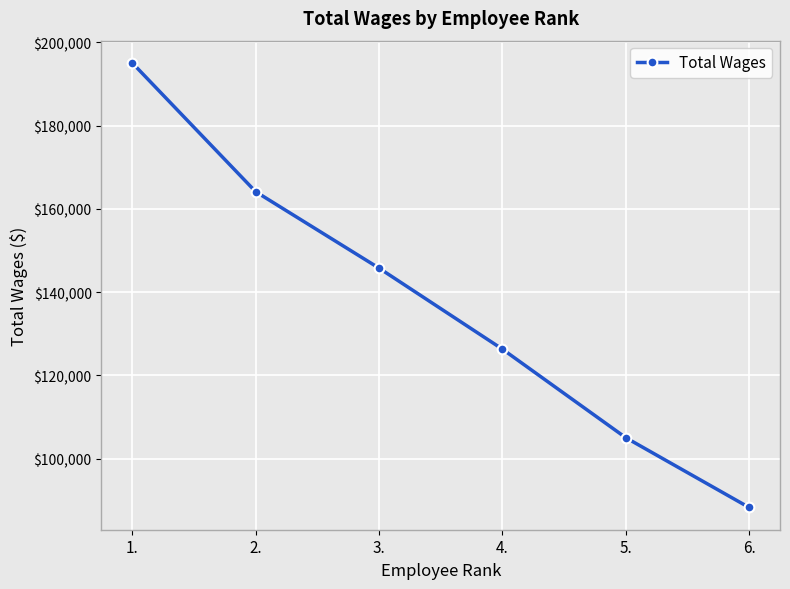

What is the label of the 1st point from the left?

1.